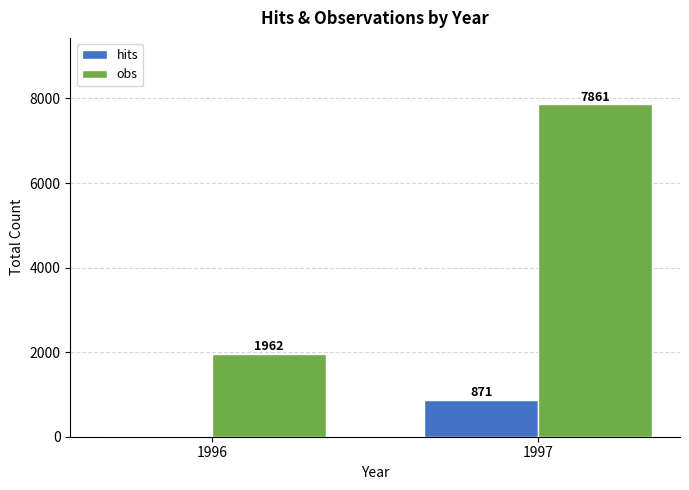

How many series are shown in this chart?

2